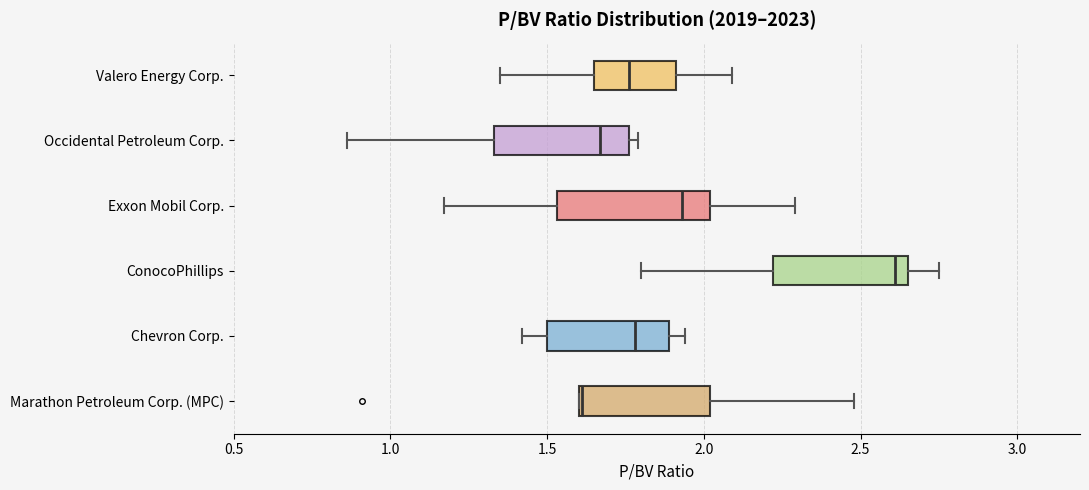

Reading bottom to top, transcribe this box plot: for each box, give where its median line is, the range the box spans, and where its two whiskers end, as read against the x-axis. The values are not printed on the chart, so give them approximately, as read against the axis.

Marathon Petroleum Corp. (MPC): median 1.60 (drawn on the box's left edge), box 1.60 to 2.00, whiskers 1.60 to 2.50
Chevron Corp.: median 1.80, box 1.50 to 1.90, whiskers 1.40 to 1.95
ConocoPhillips: median 2.60, box 2.20 to 2.65, whiskers 1.80 to 2.75
Exxon Mobil Corp.: median 1.95, box 1.55 to 2.00, whiskers 1.15 to 2.30
Occidental Petroleum Corp.: median 1.65, box 1.35 to 1.75, whiskers 0.85 to 1.80
Valero Energy Corp.: median 1.75, box 1.65 to 1.90, whiskers 1.35 to 2.10